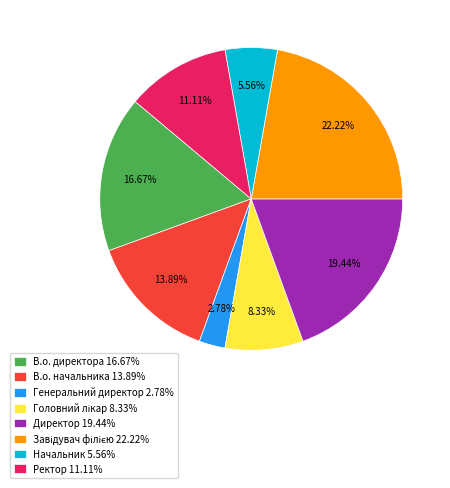

Is there a majority slice in this chart?

No